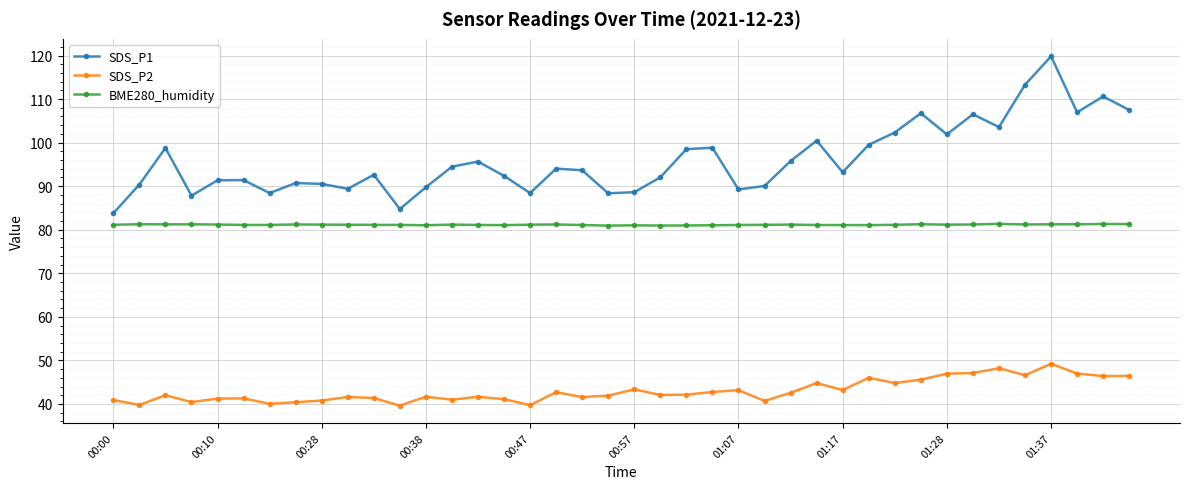

What is the minimum value for BME280_humidity?

81.0